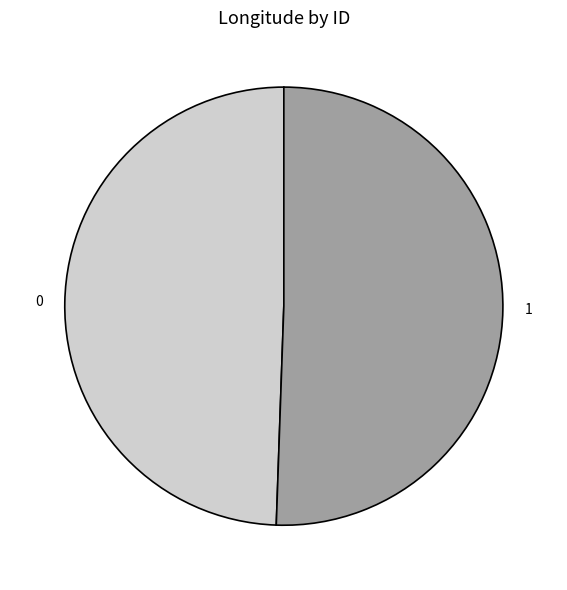

Count the number of slices in the pie.

2